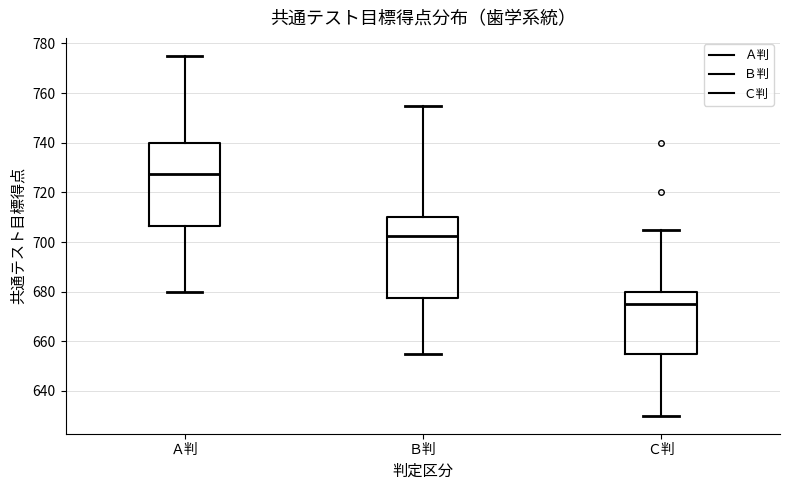

Reading left to right, transcribe this box plot: for each box, give where its median line is, the range the box spans, and where its two whiskers end, as read against the y-axis. The values are not printed on the chart, so give them approximately, as read against the axis.

Ａ判: median 728, box 706 to 740, whiskers 680 to 776
Ｂ判: median 702, box 678 to 710, whiskers 656 to 756
Ｃ判: median 676, box 656 to 680, whiskers 630 to 706